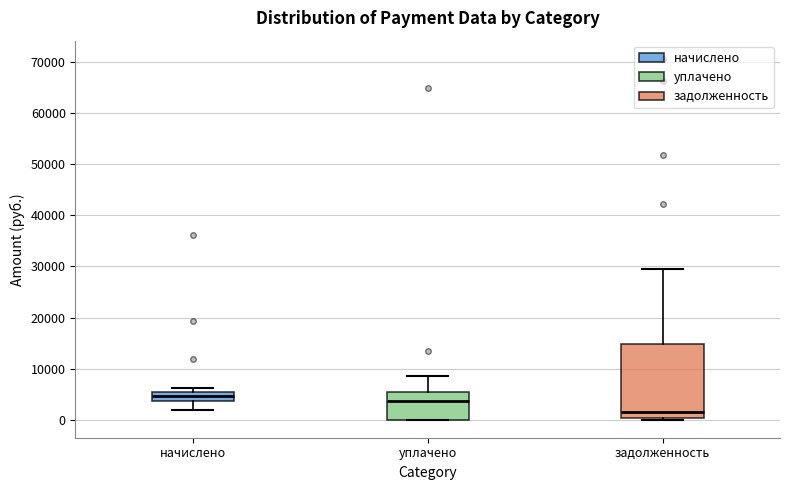

Which box is the tallest, from its lower edge to its upper edge?

задолженность